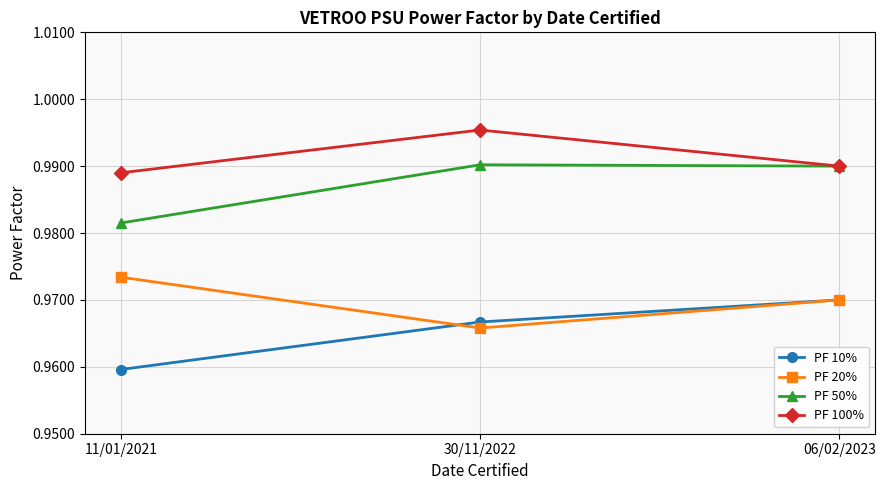

List the series in order of their peak value, lowest first.

PF 10%, PF 20%, PF 50%, PF 100%